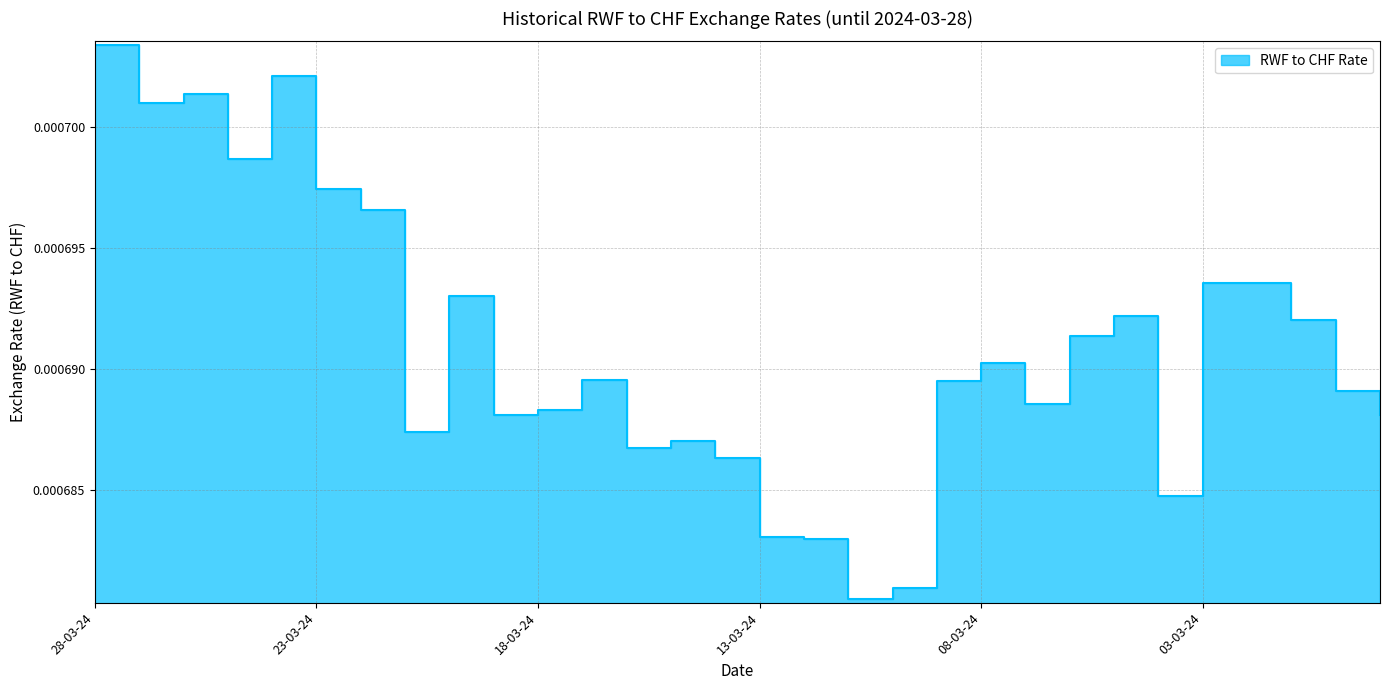

Where is the first local minimum?

27-03-24